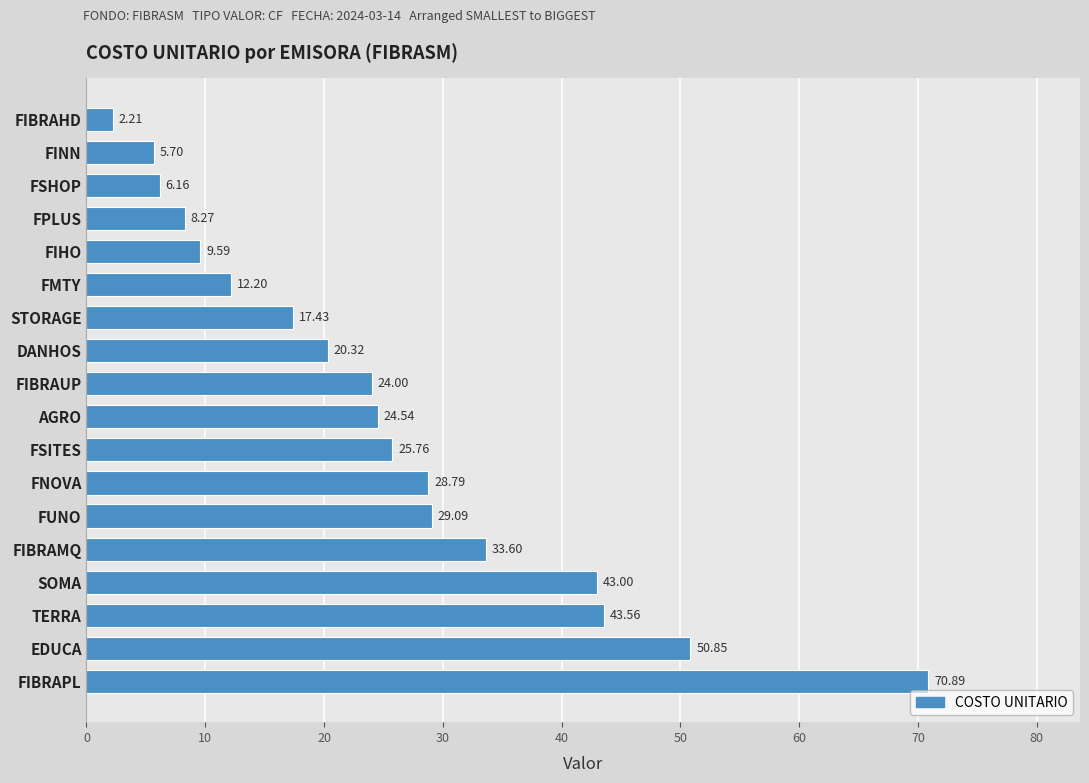

How many bars are there in total?

18